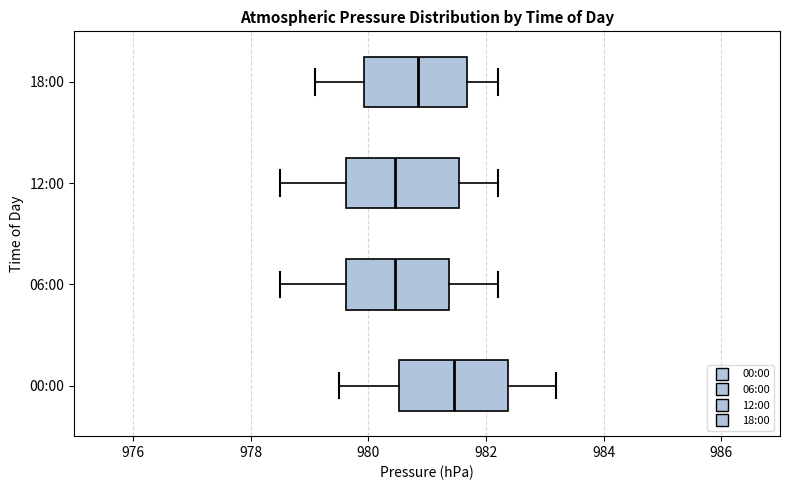

Reading bottom to top, read every box against the x-axis: the position of its median line, the range the box covers, and the ends of its whiskers. The values are not printed on the chart, so give them approximately, as read against the axis.

00:00: median 981.4, box 980.6 to 982.4, whiskers 979.6 to 983.2
06:00: median 980.4, box 979.6 to 981.4, whiskers 978.6 to 982.2
12:00: median 980.4, box 979.6 to 981.6, whiskers 978.6 to 982.2
18:00: median 980.8, box 980.0 to 981.6, whiskers 979.2 to 982.2